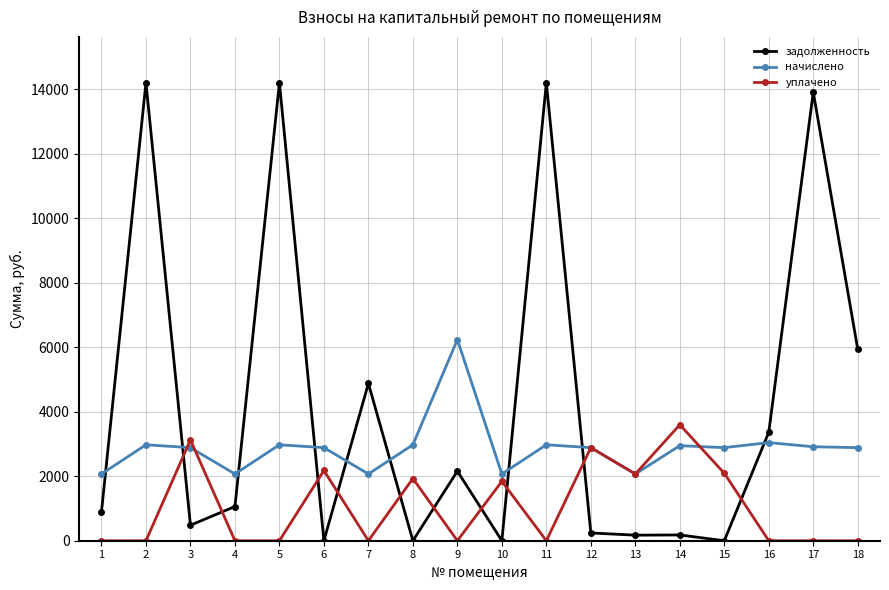

What is the sum of all начислено values?

51793.7